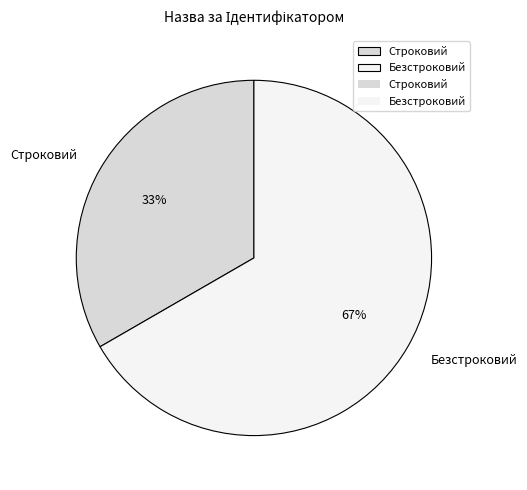

Do Строковий and Безстроковий together represent more than half of the pie?

Yes